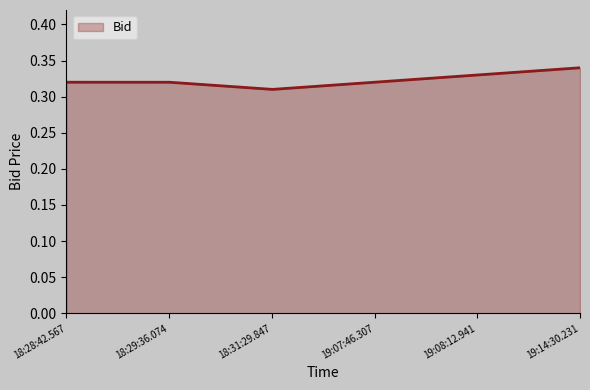

Which label corresponds to the largest value in the chart?

19:14:30.231